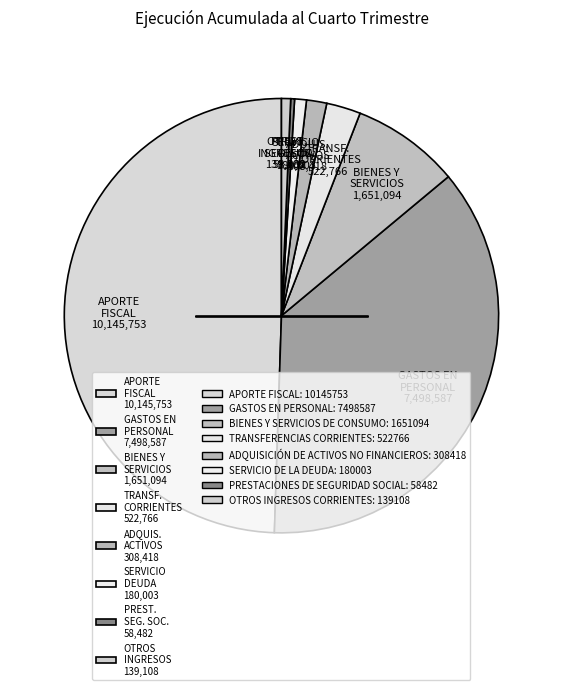

Does ADQUIS. ACTIVOS 308,418 account for over 50% of the chart?

No